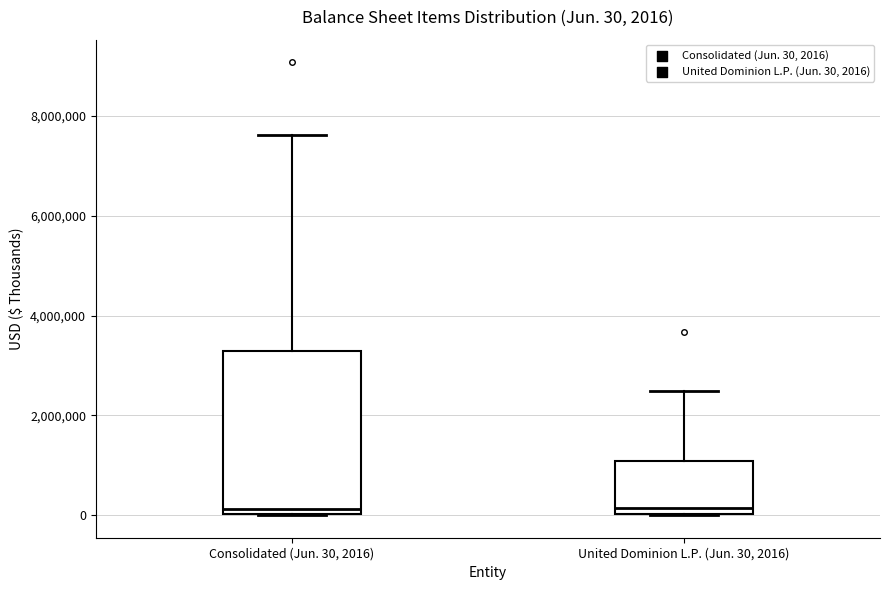

Which box is the tallest, from its lower edge to its upper edge?

Consolidated (Jun. 30, 2016)